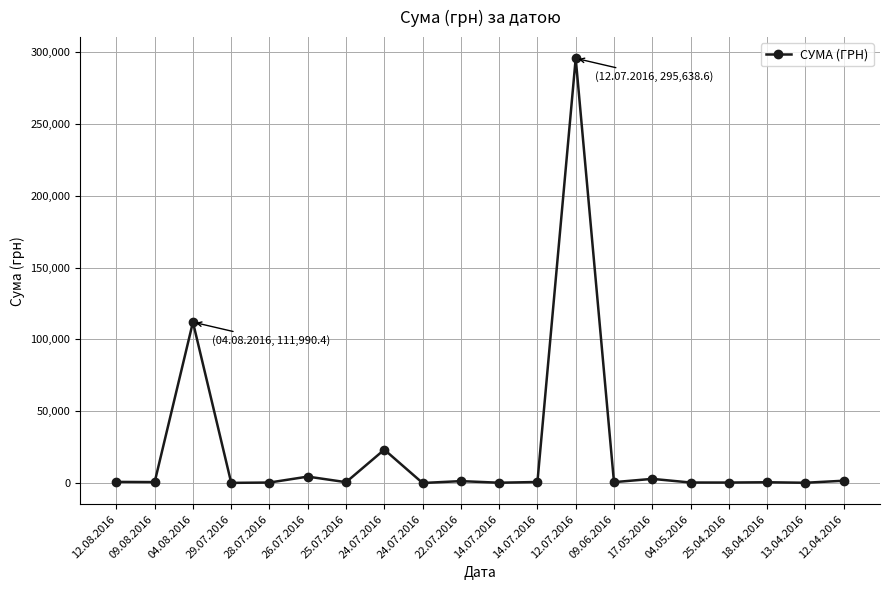

How many lines are shown in the chart?

1